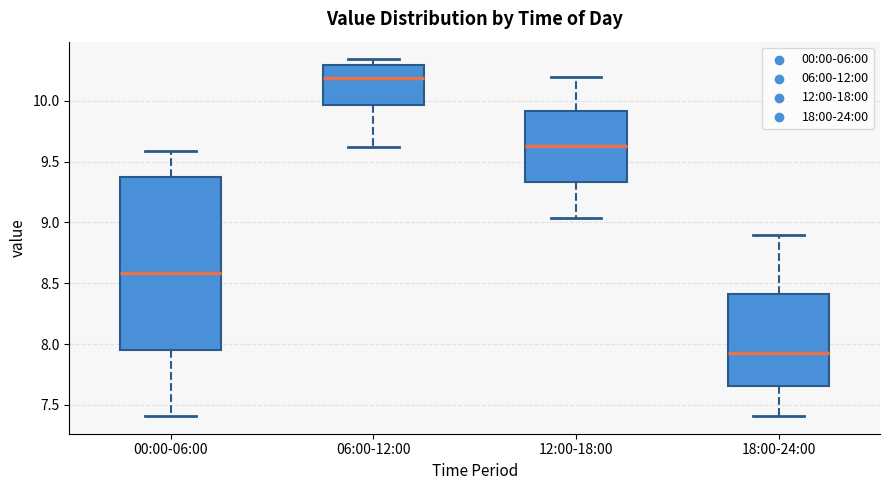

Where does the upper whisker of the box for 18:00-24:00 end on the y-axis? The values are not printed on the chart, so give them approximately, as read against the axis.

8.90